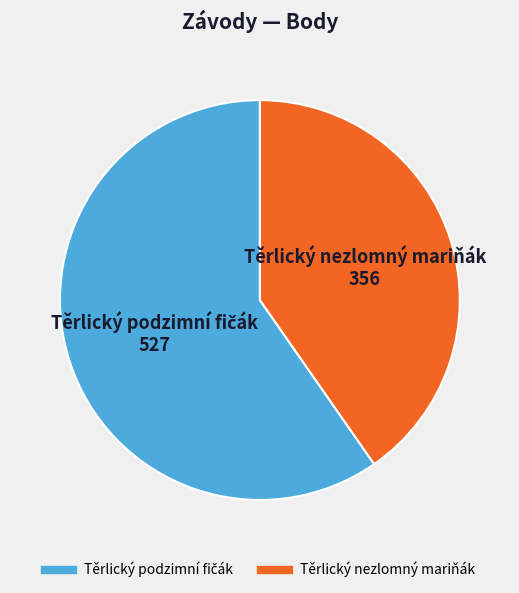

Which category has the smallest portion of the pie?

Těrlický nezlomný mariňák